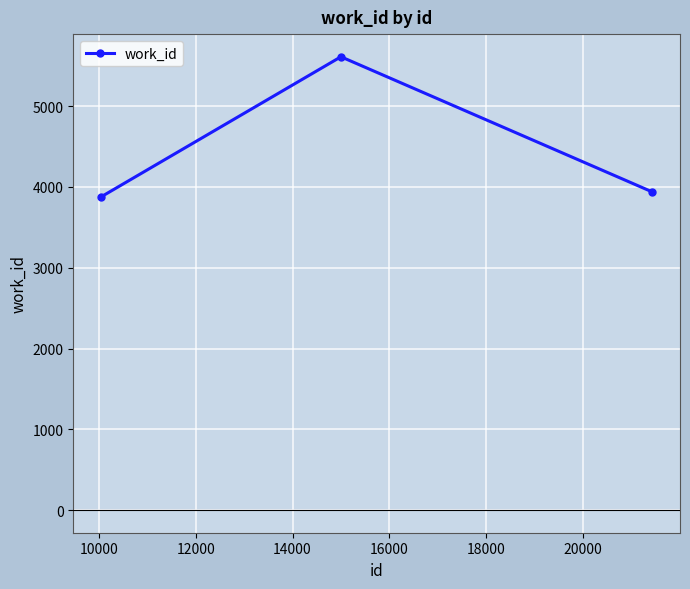

What is the difference between the maximum and minimum values?

1736